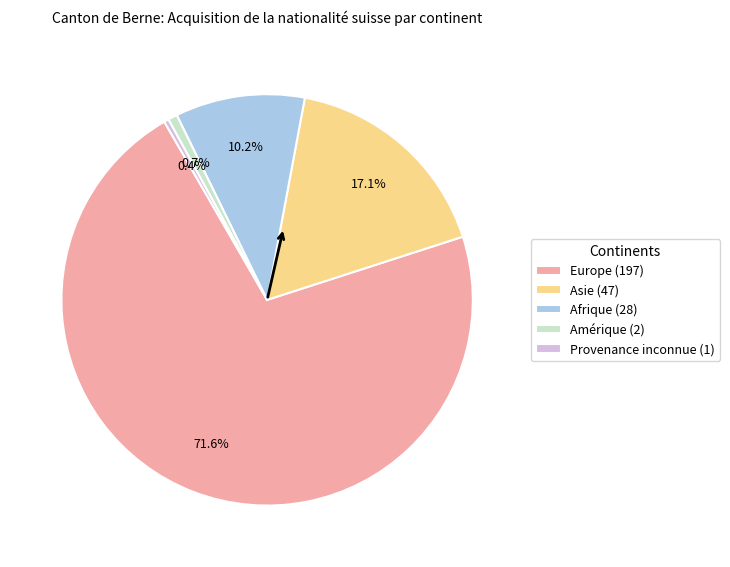

Is there any slice that represents more than half of the pie?

Yes